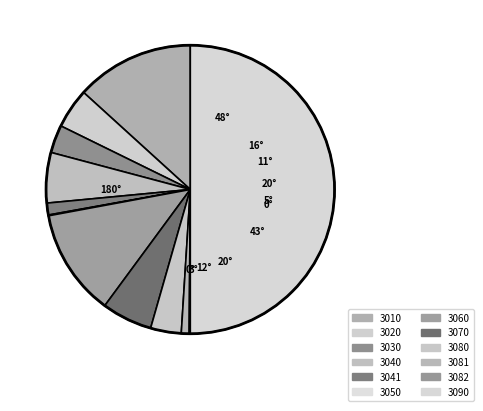

What percentage is the 3070 slice, to the nearest percent?

6%